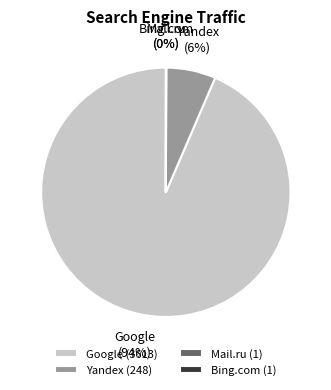

Is there a majority slice in this chart?

Yes